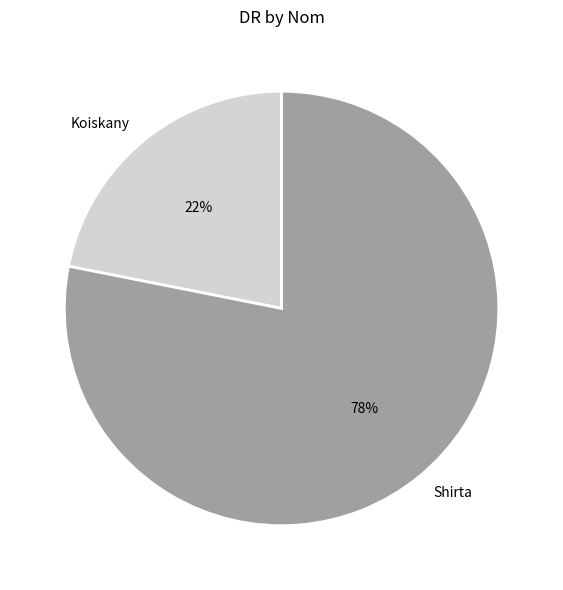

Is it true that Koiskany is 22% of the pie?

True